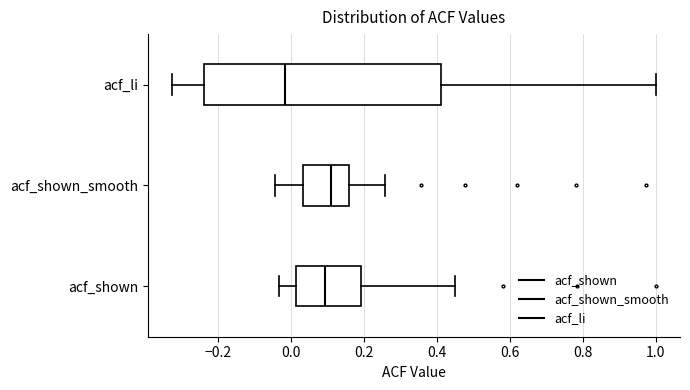

Reading bottom to top, read every box against the x-axis: the position of its median line, the range the box covers, and the ends of its whiskers. The values are not printed on the chart, so give them approximately, as read against the axis.

acf_shown: median 0.10, box 0.02 to 0.20, whiskers -0.04 to 0.44
acf_shown_smooth: median 0.12, box 0.04 to 0.16, whiskers -0.04 to 0.26
acf_li: median -0.02, box -0.24 to 0.42, whiskers -0.32 to 1.00